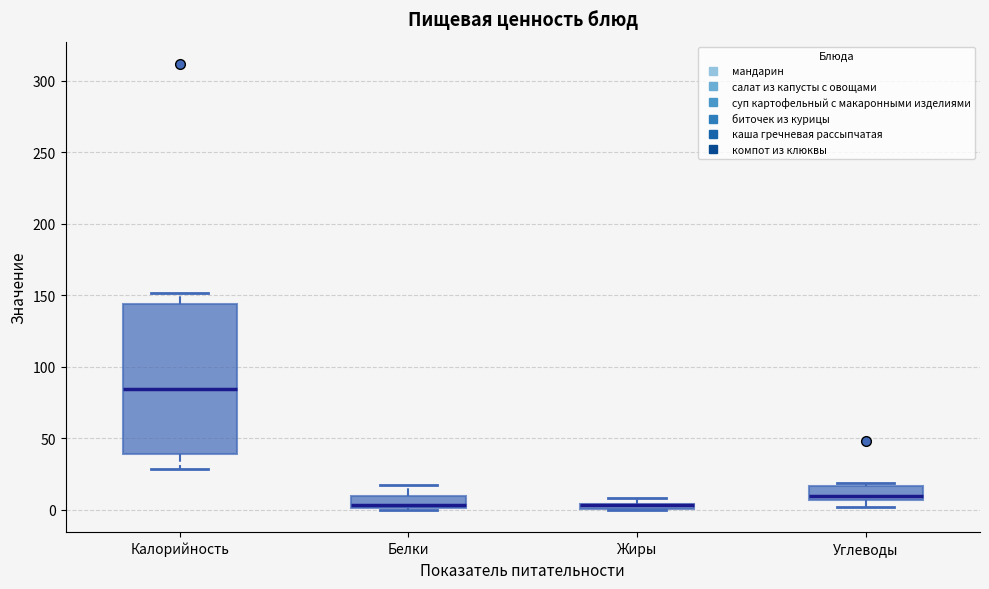

Where does the lower whisker of the box for Калорийность end on the y-axis? The values are not printed on the chart, so give them approximately, as read against the axis.

30